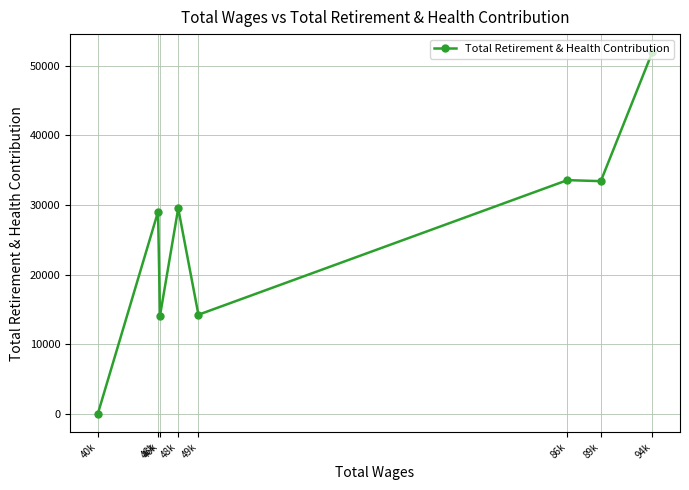

Count the number of categories in the chart.

8